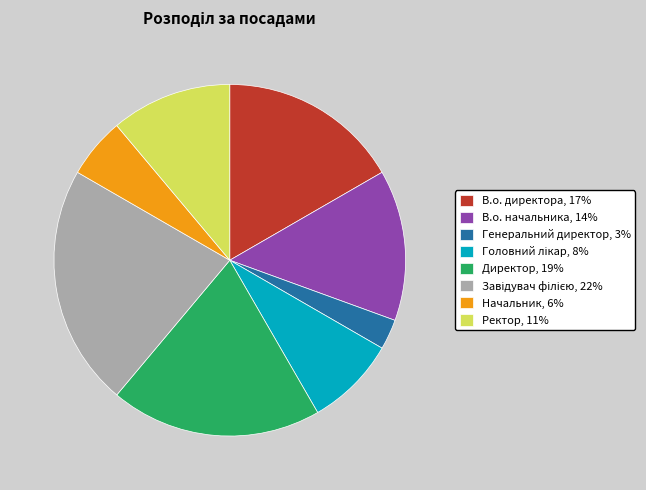

Between В.о. начальника, 14% and Начальник, 6%, which is larger?

В.о. начальника, 14%